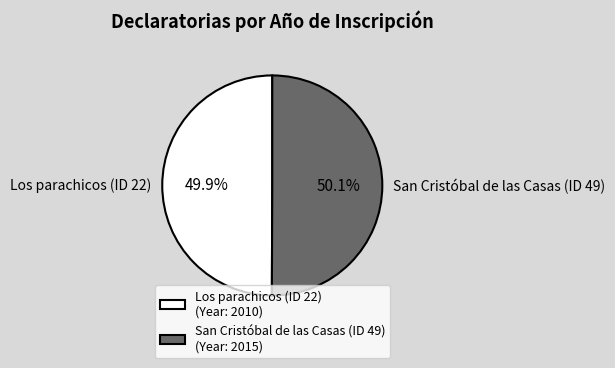

True or false: San Cristóbal de las Casas (ID 49) accounts for 57% of the total.

False